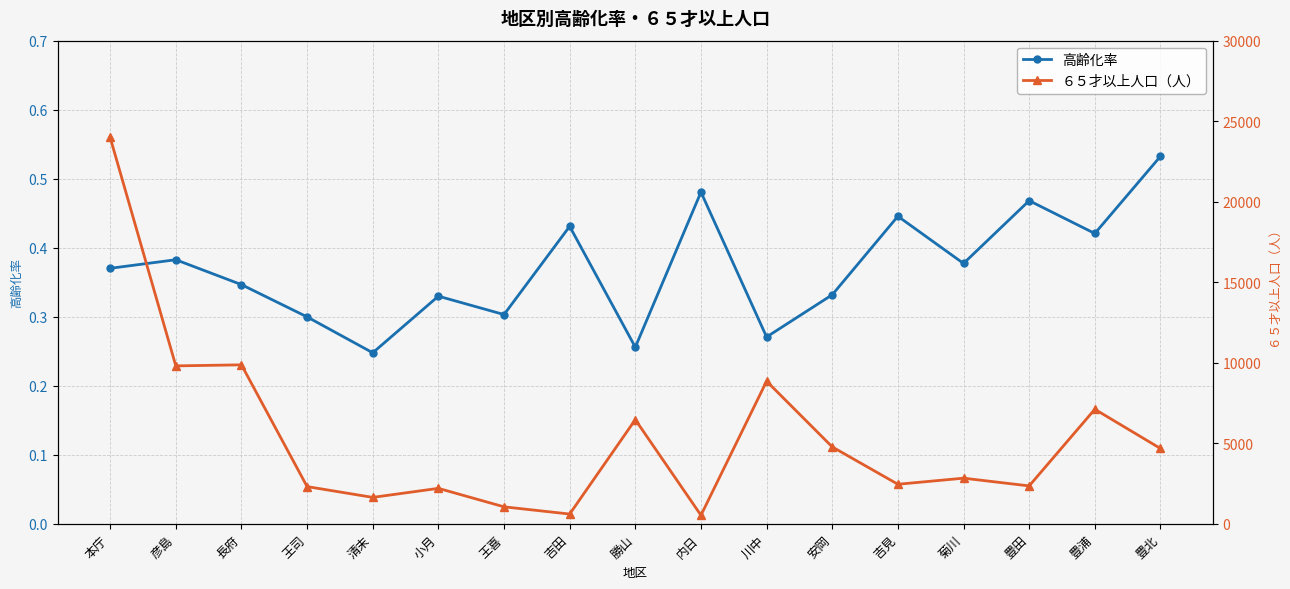

True or false: 高齢化率 and ６５才以上人口（人） intersect in this chart.

False